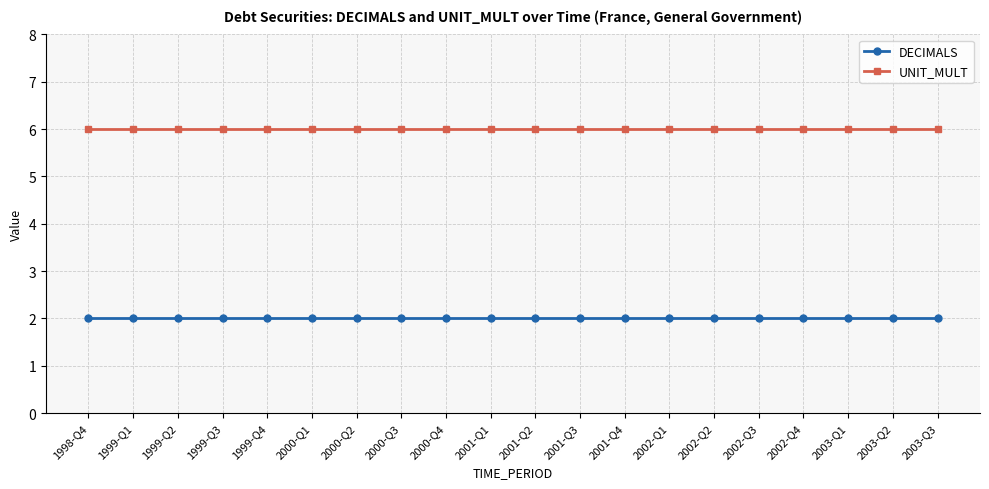

Read the UNIT_MULT value at 2001-Q4.

6